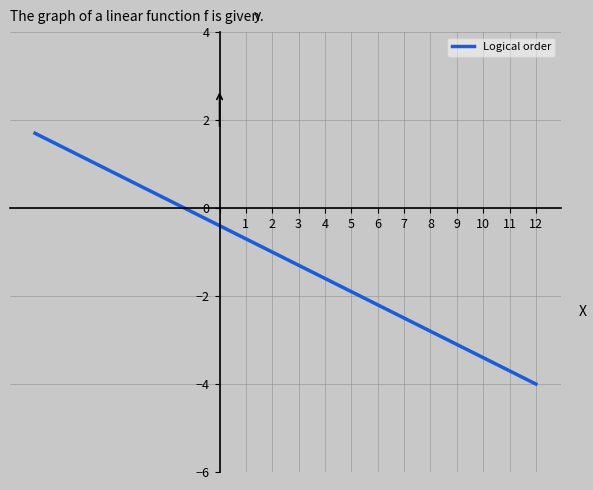

What is the difference between the maximum and minimum values?

5.7